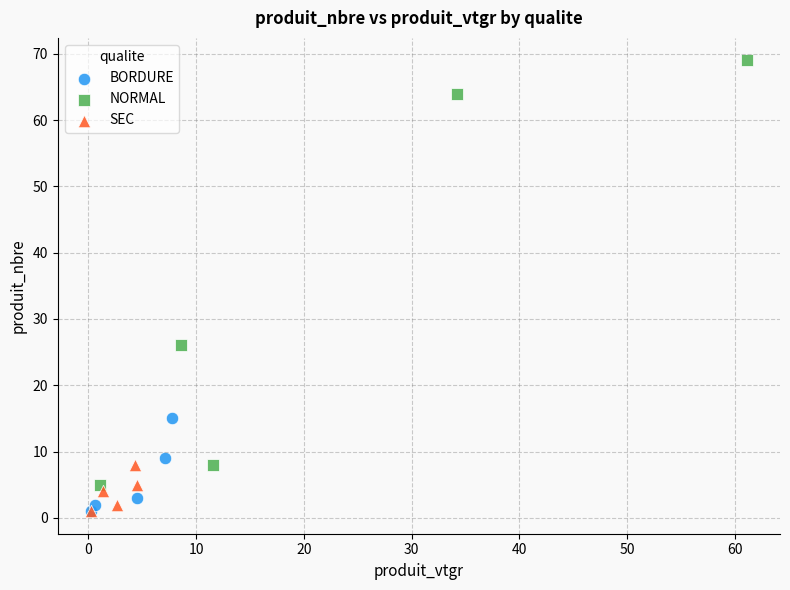

Which series has the widest spread of Y values?

NORMAL